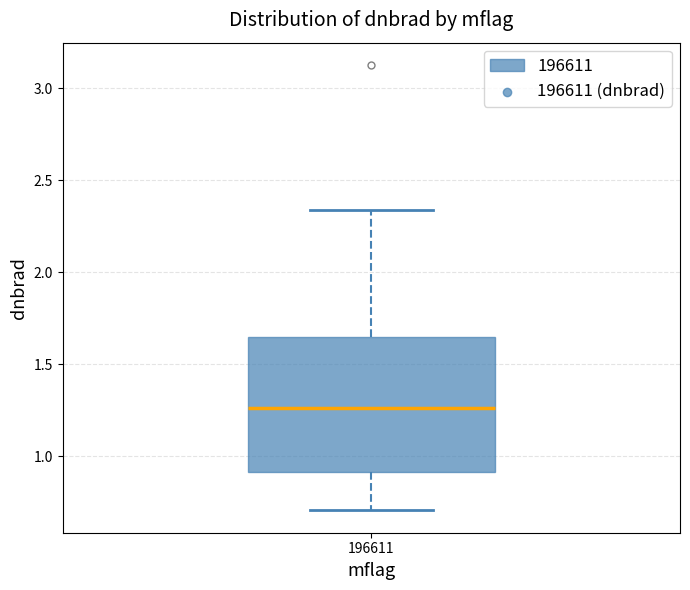

Read this box plot against the y-axis: the position of the median line, the range covered by the box, and the ends of both whiskers. The values are not printed on the chart, so give them approximately, as read against the axis.

median 1.25, box 0.90 to 1.65, whiskers 0.70 to 2.35